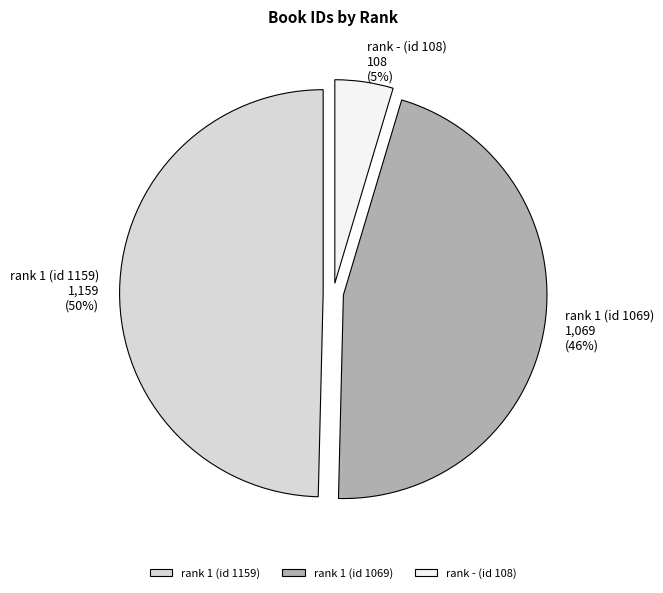

Does rank 1 (id 1069) represent more than half of the total?

No